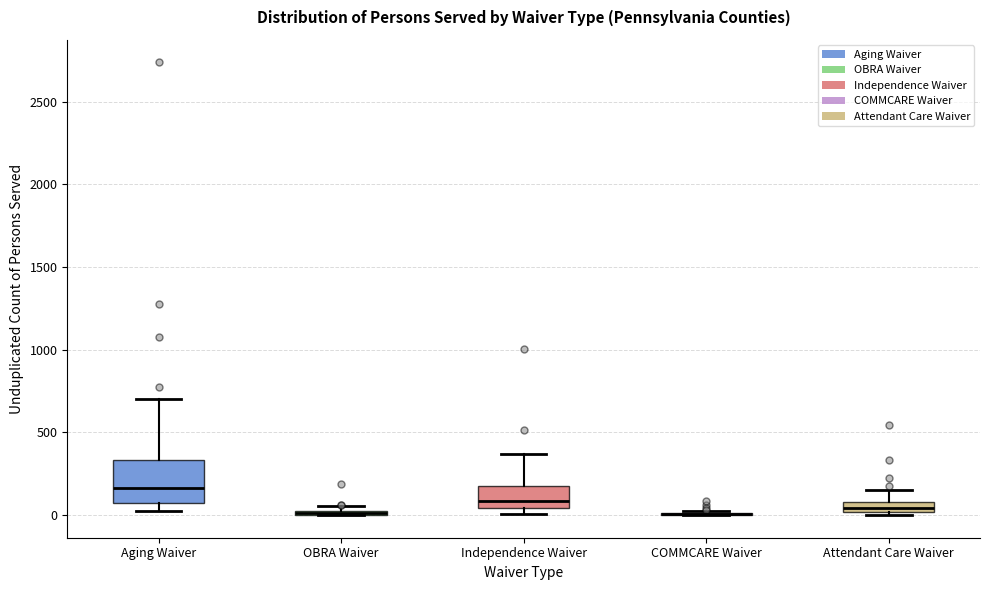

Comparing the boxes themselves (not the whiskers), which one is the tallest?

Aging Waiver